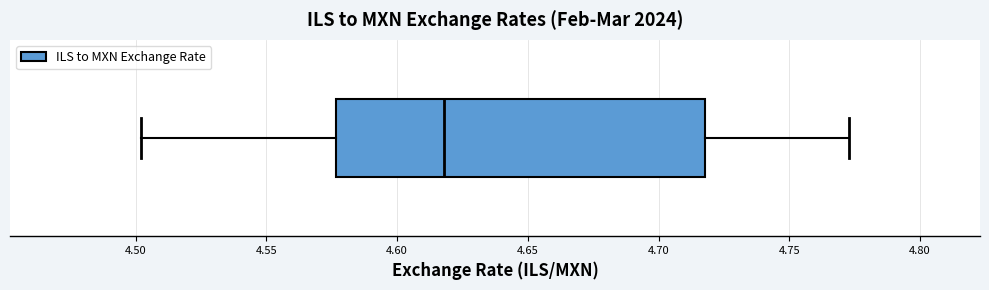

Where is the left edge of the box on the x-axis? The values are not printed on the chart, so give them approximately, as read against the axis.

4.575